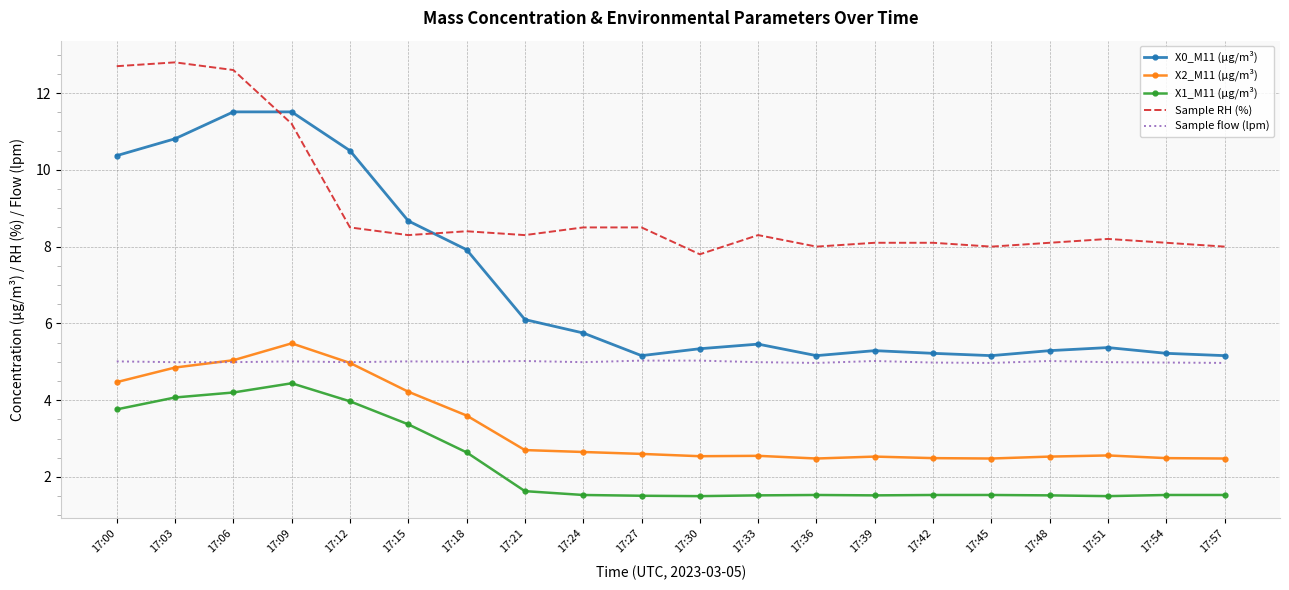

What is the smallest value displayed?

1.5